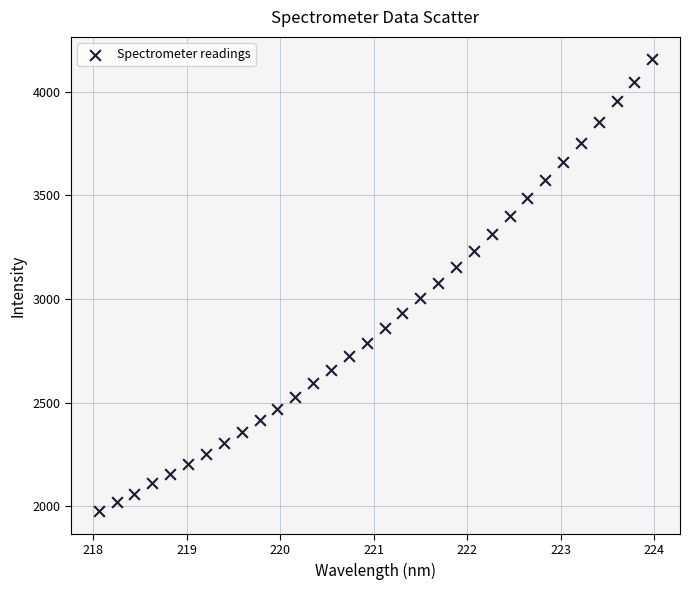

What is the range of X values (max minus min)?

5.9